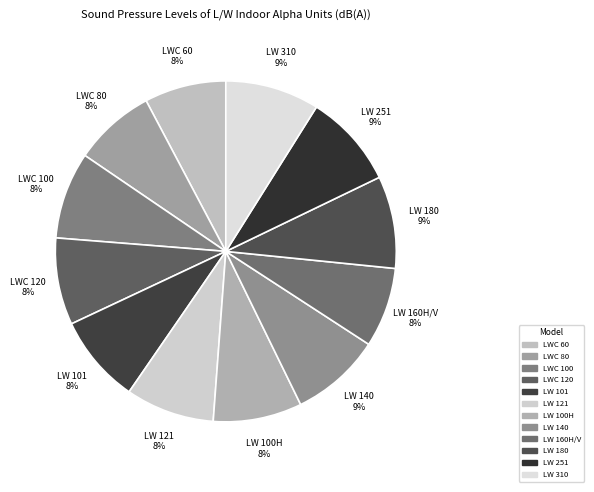

Is the sum of LW 310 and LWC 60 greater than half?

No